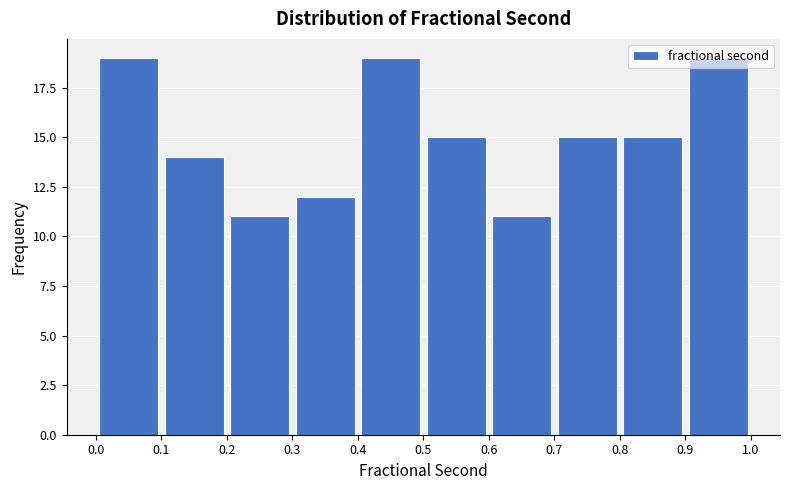

Reading left to right, list every bar in this chart as the range it spans on the x-axis followed by its height. The values are not printed on the chart, so give them approximately, as read against the axis.

0.0 to 0.1: 19
0.1 to 0.2: 14
0.2 to 0.3: 11
0.3 to 0.4: 12
0.4 to 0.5: 19
0.5 to 0.6: 15
0.6 to 0.7: 11
0.7 to 0.8: 15
0.8 to 0.9: 15
0.9 to 1.0: 19